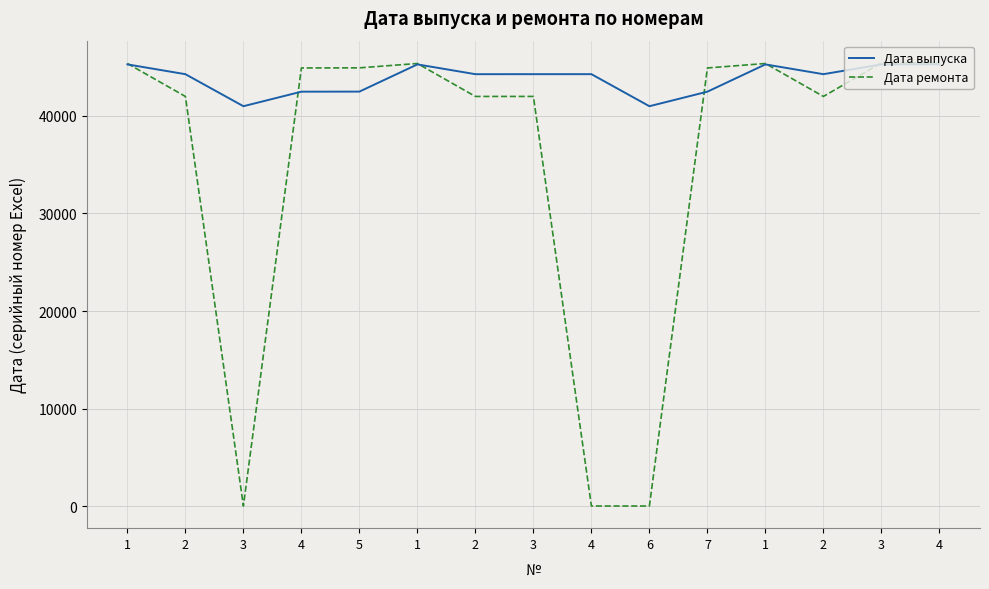

Is this an area chart (filled region under the line)?

No